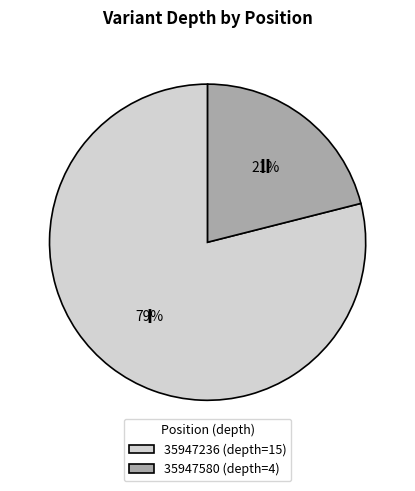

Which has a higher value, 35947580 (depth=4) or 35947236 (depth=15)?

35947236 (depth=15)